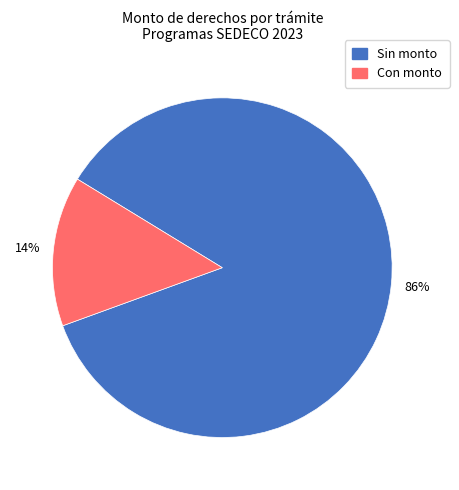

To the nearest percent, what is the average slice percentage?

50%